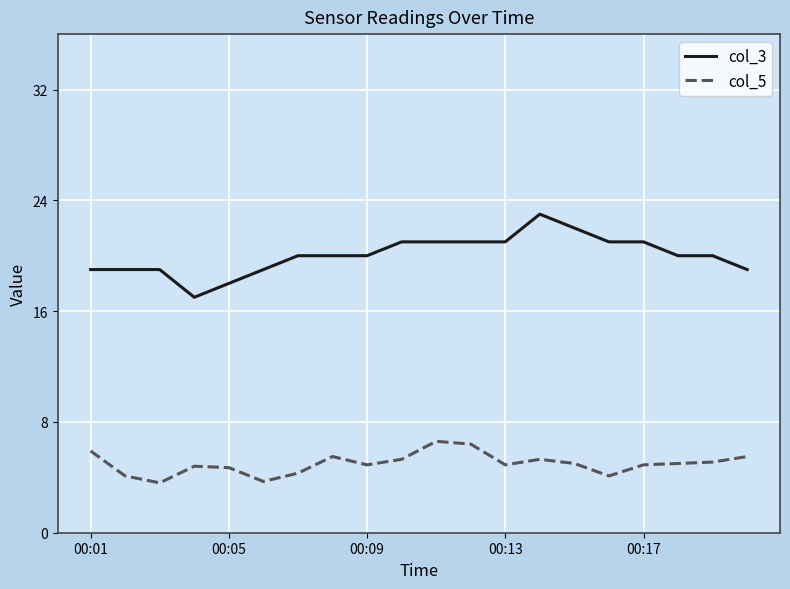

List the series in order of their peak value, highest first.

col_3, col_5